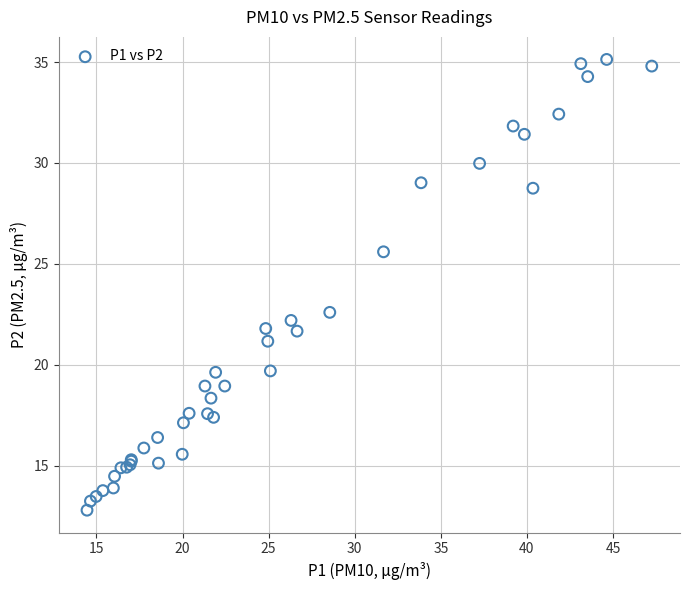

What Y value in the scatter plot is closest to 23?

22.6